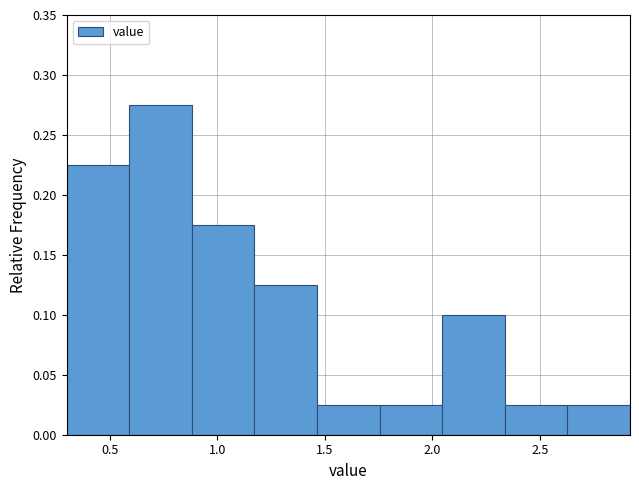

How tall is the bar that spans 1.15 to 1.45 on the x-axis? Neither the bar edges nor the heights are printed on the chart, so give them approximately, as read against the axes.

0.125